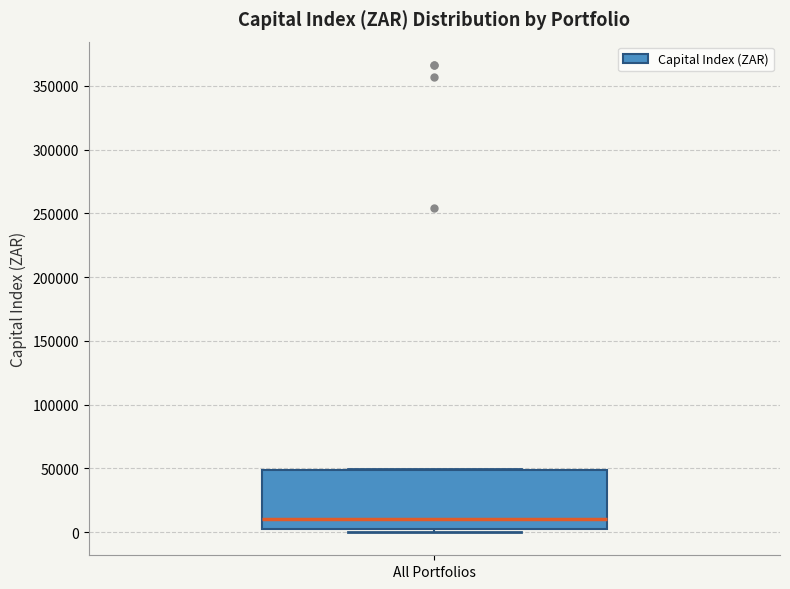

Where is the lower edge of the box for All Portfolios on the y-axis? The values are not printed on the chart, so give them approximately, as read against the axis.

5000